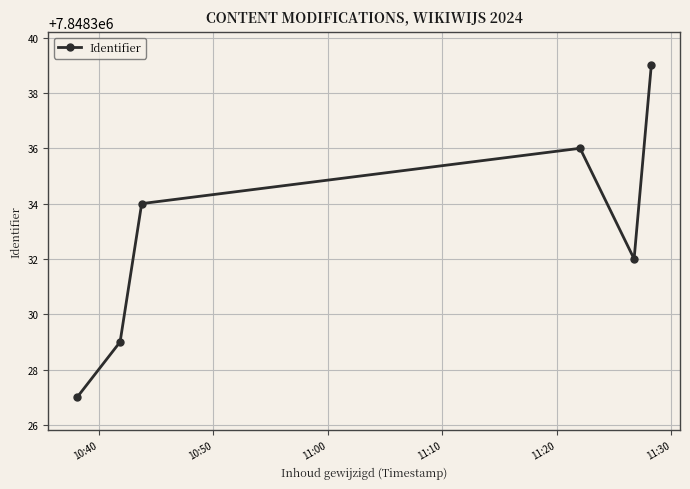

What is the maximum value shown in the chart?

7848339